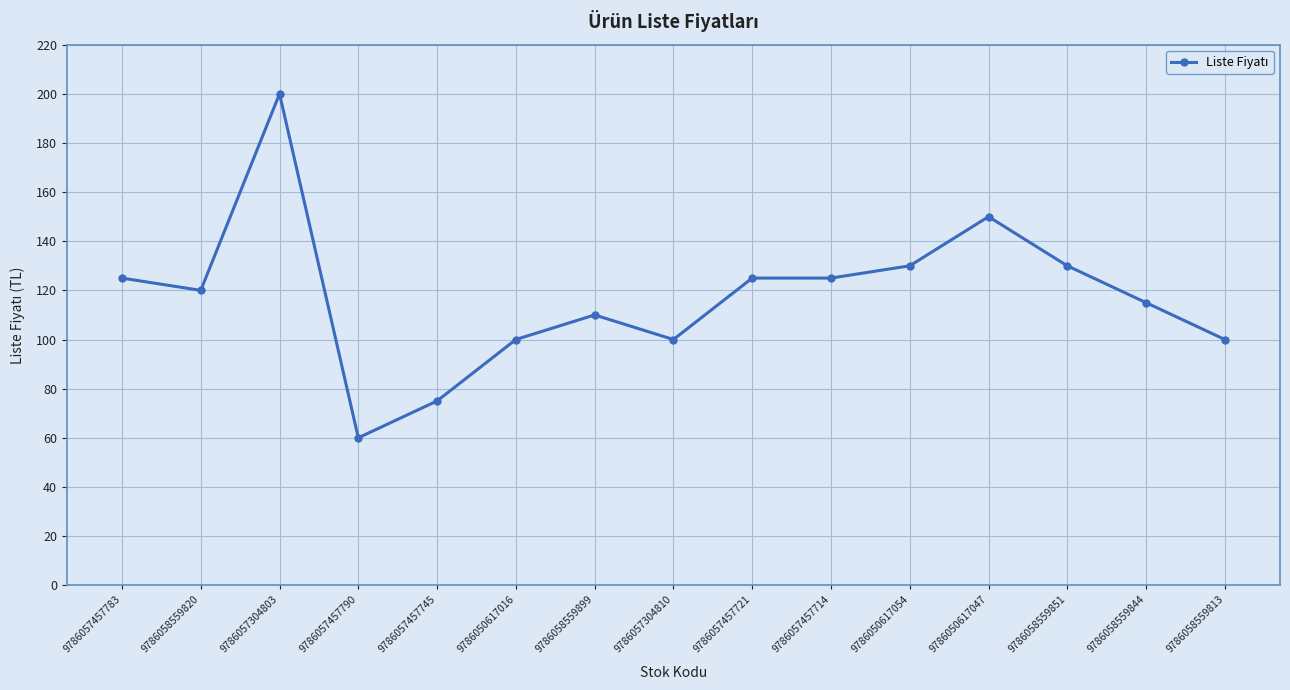

At which category does the chart reach its minimum across all series?

9786057457790